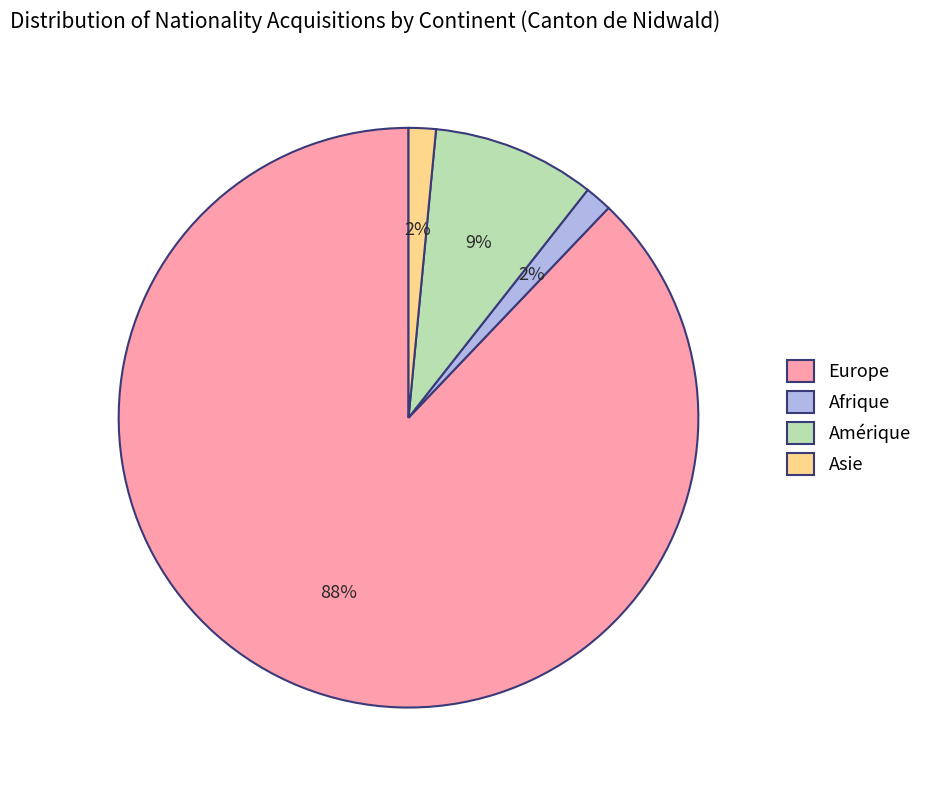

To the nearest percent, what percentage of the pie is Amérique?

9%